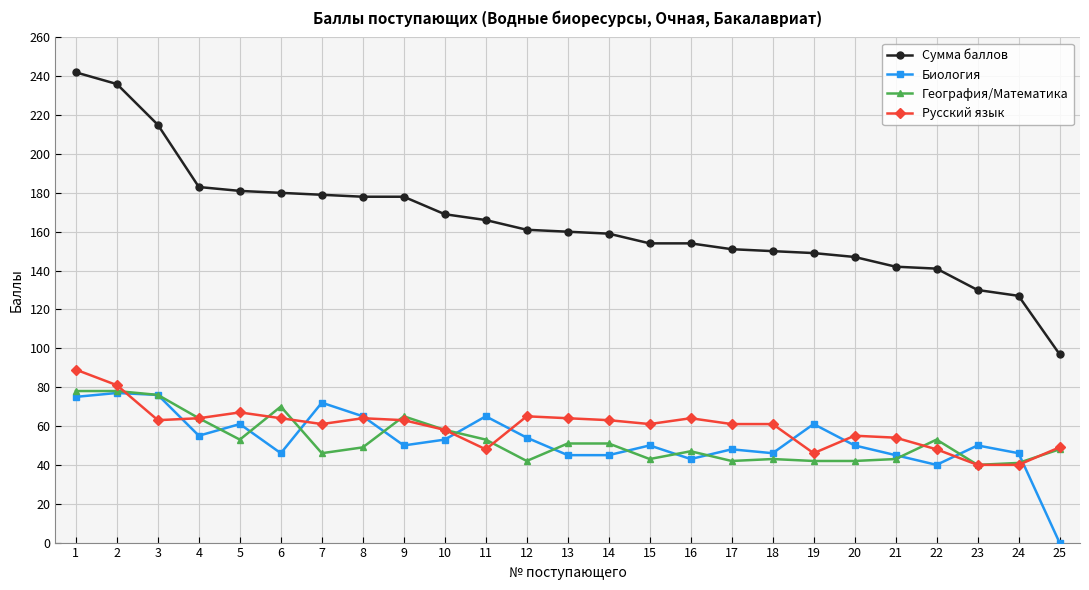

Read the Сумма баллов value at 1, to the nearest 50.

250